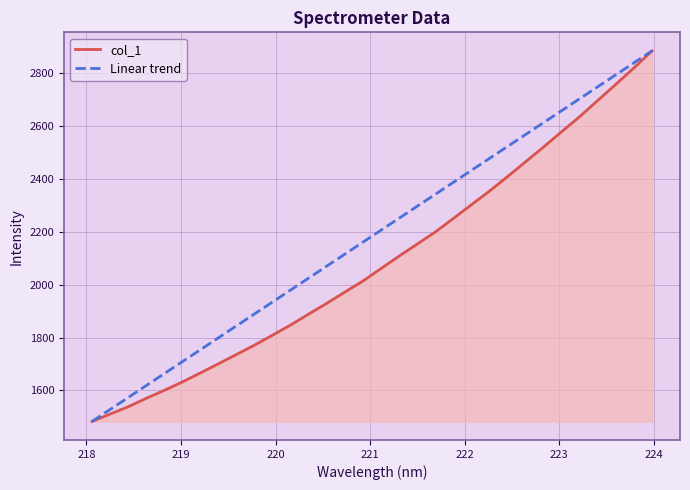

List the series in order of their overall mean, highest first.

Linear trend, col_1